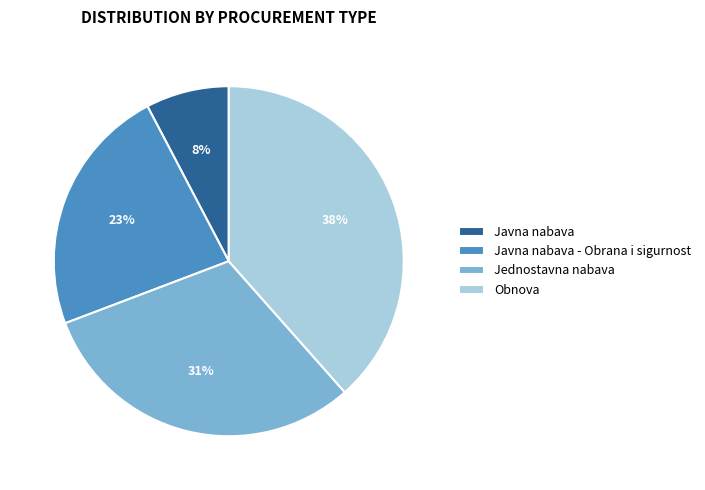

To the nearest percent, what is the difference between the Javna nabava - Obrana i sigurnost and Javna nabava slice percentages?

15%